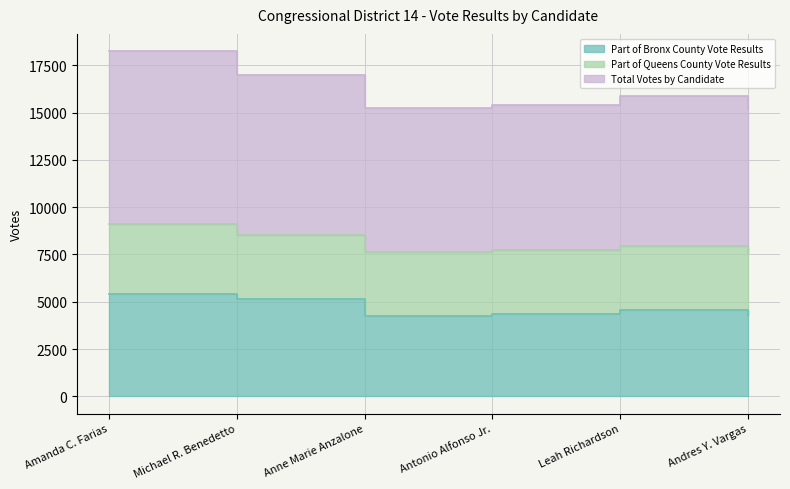

Which has a higher value, Andres Y. Vargas or Leah Richardson?

Leah Richardson